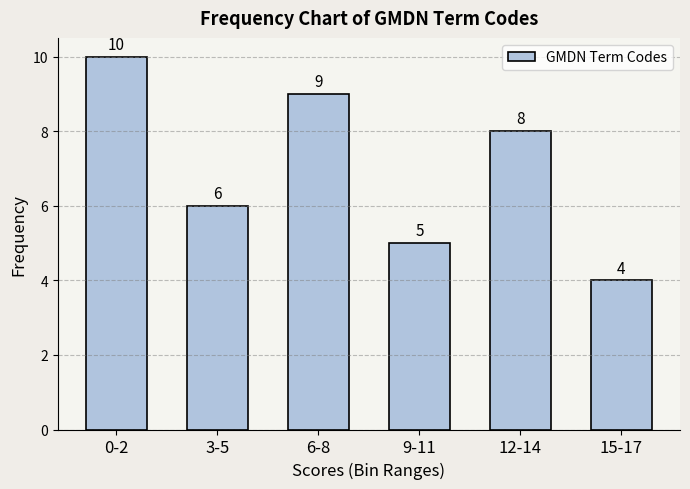

Reading right to left, list all the values displayed in this chart.

15-17=4	12-14=8	9-11=5	6-8=9	3-5=6	0-2=10